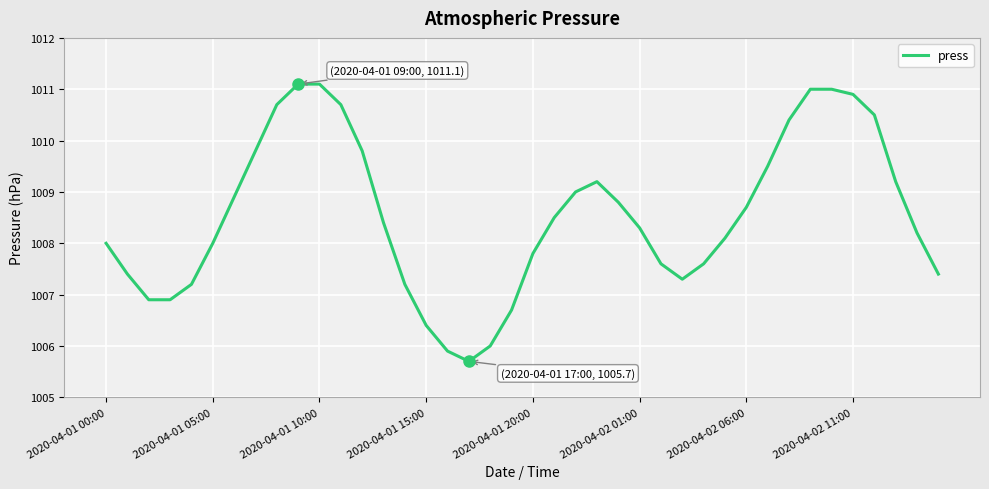

What is the maximum value shown in the chart?

1011.1